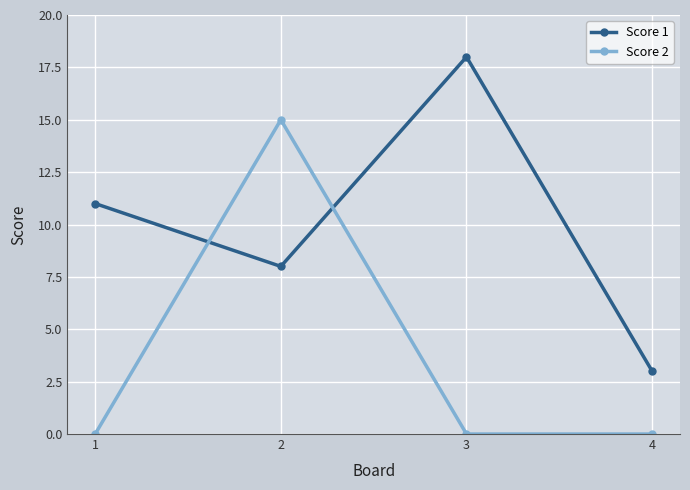

Reading left to right, list all the values displayed in this chart.

Score 1: 11	8	18	3
Score 2: 0	15	0	0